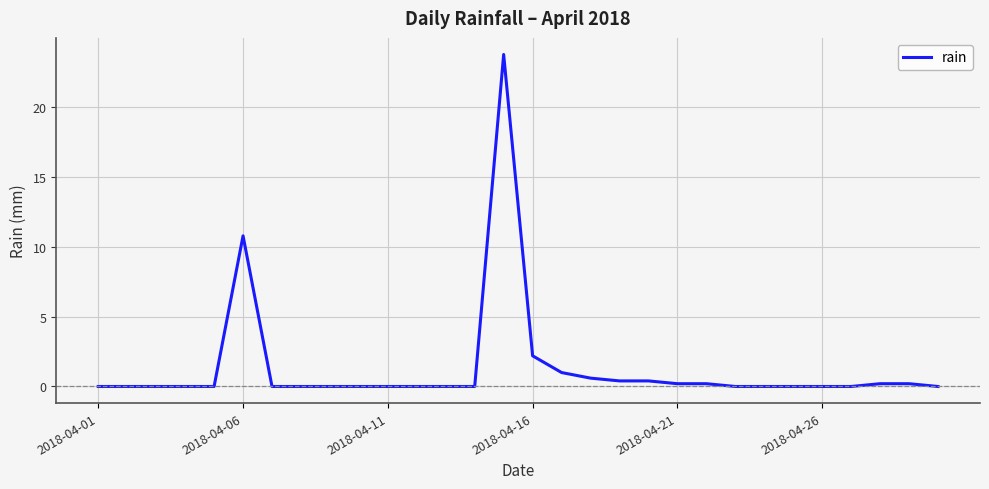

What is the difference between the maximum and minimum values?

23.8